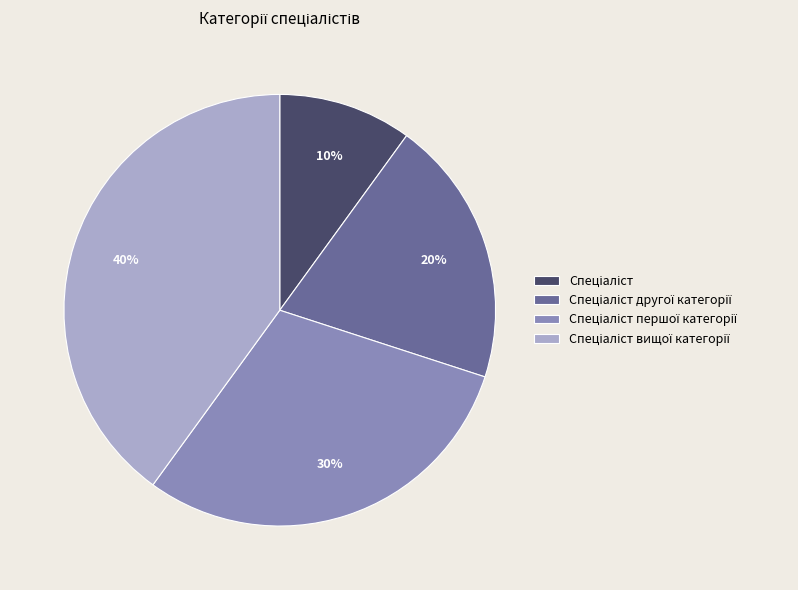

Is there any slice that represents more than half of the pie?

No